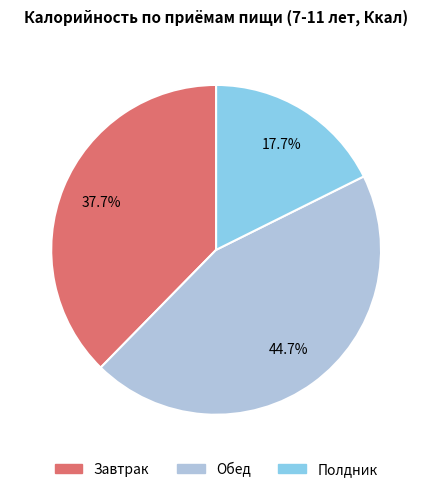

How many slices are in this pie chart?

3